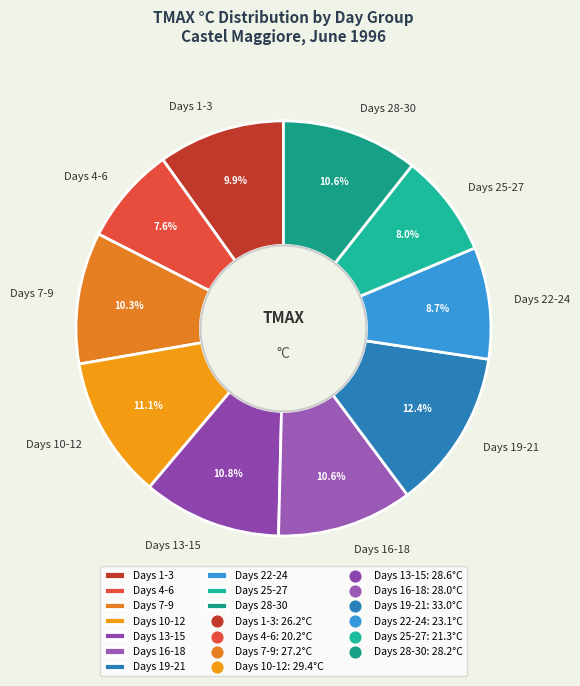

To the nearest percent, what is the difference between the largest and smallest slice percentages?

5%